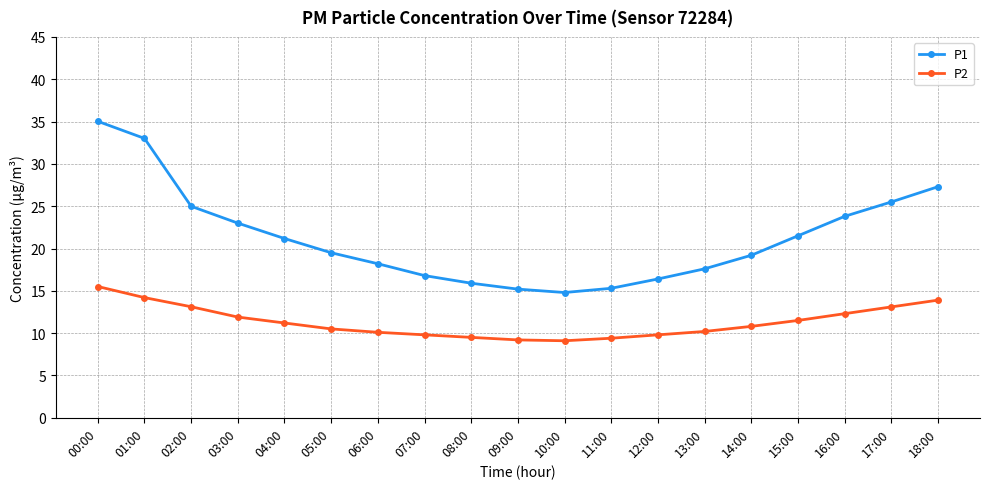

What are all the series names shown in the legend?

P1, P2